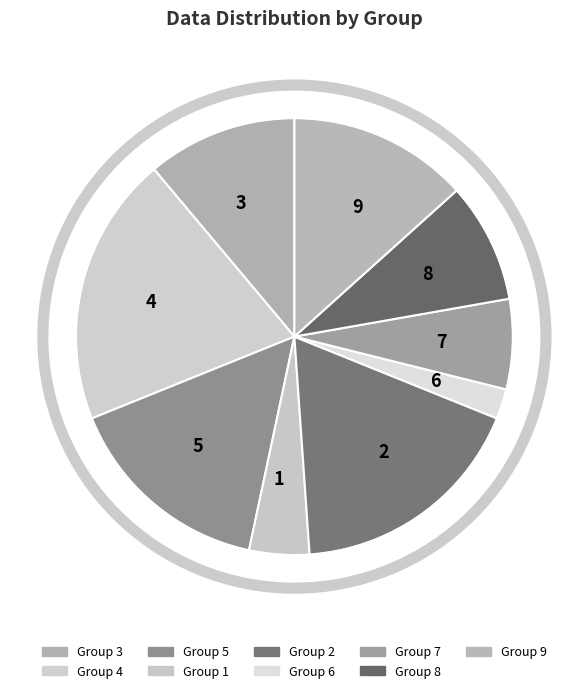

Rank the categories by value from lowest to highest.

6, 1, 7, 8, 3, 9, 5, 2, 4